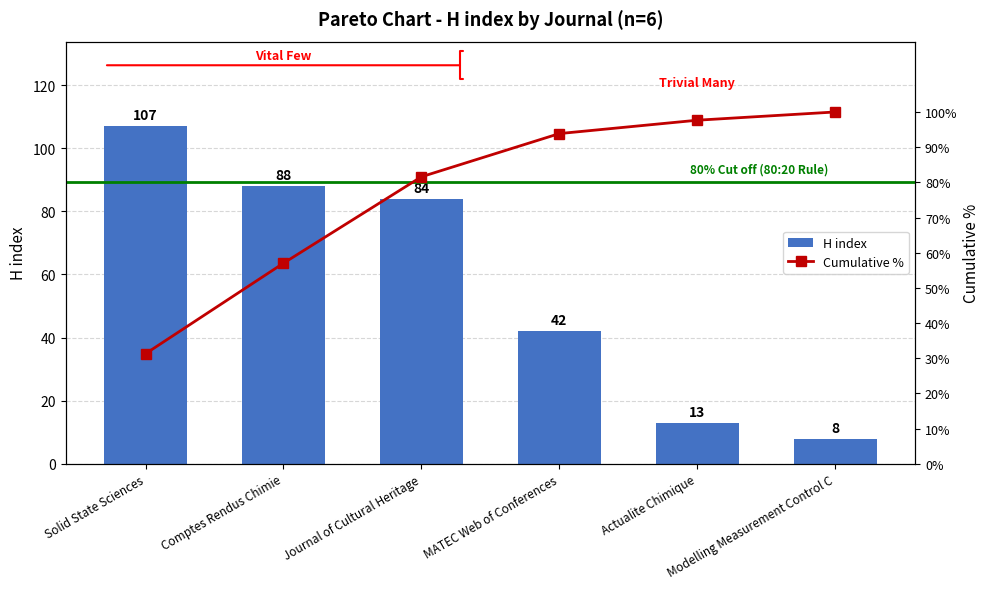

Which series has the largest total across all categories?

Cumulative %